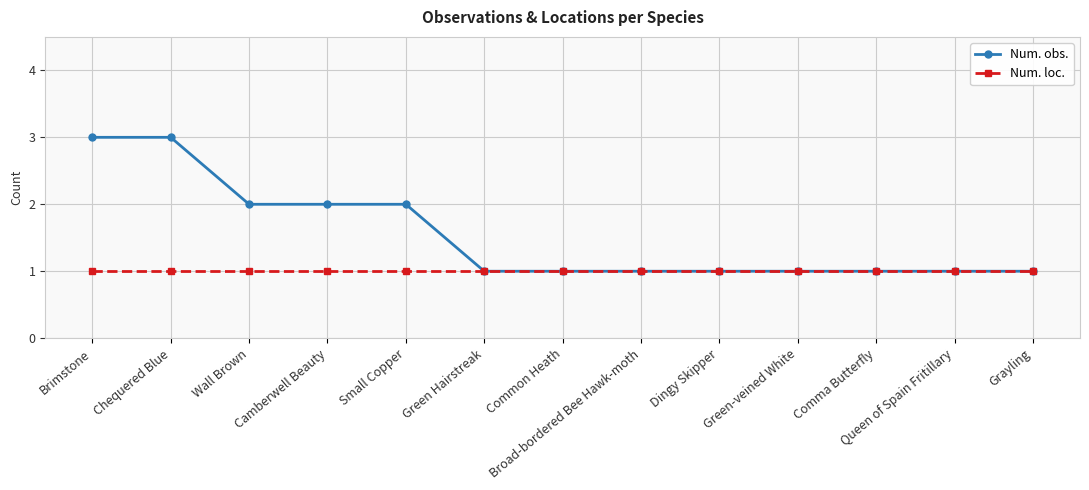

Is this an area chart (filled region under the line)?

No